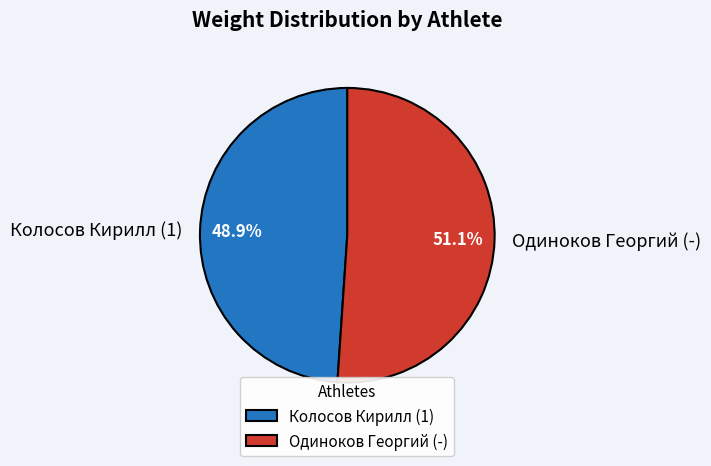

What percentage do Колосов Кирилл (1) and Одиноков Георгий (-) together represent?

100.0%